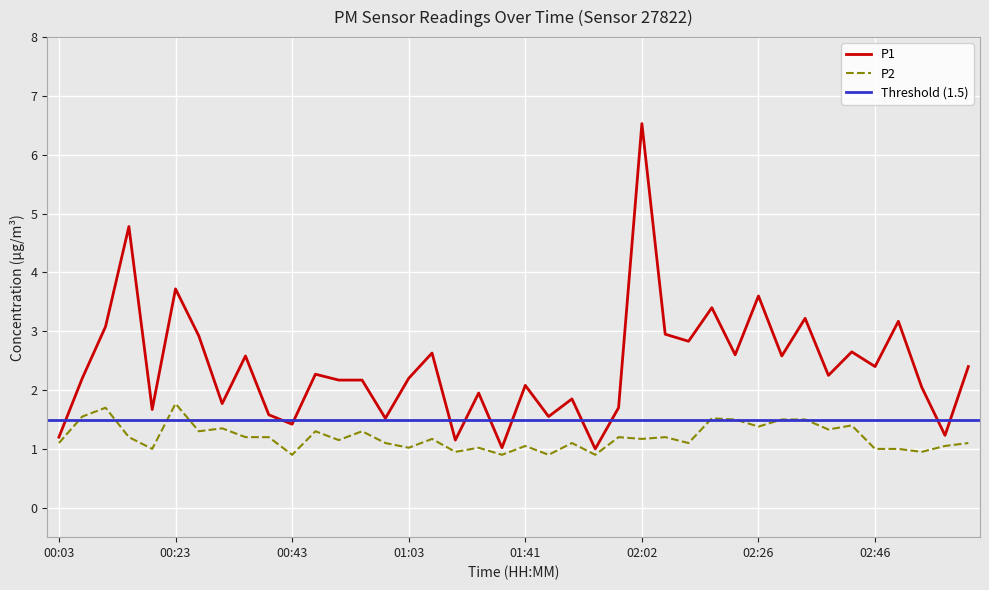

True or false: P2 has a value of 1.6 at 00:07.

True